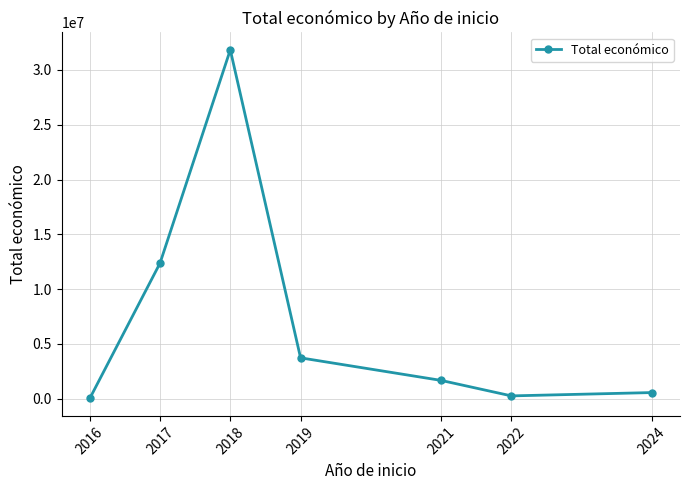

True or false: the data shows 6100862 at 2019.

False